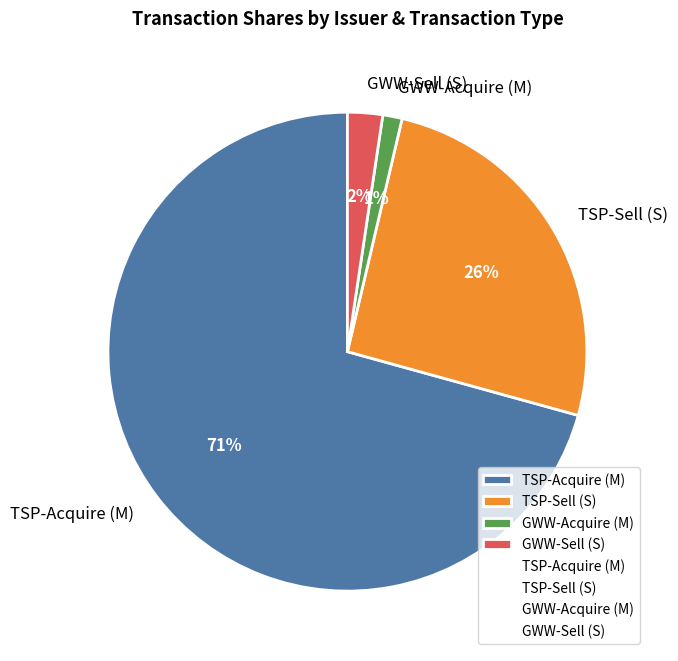

Is GWW-Sell (S) the majority of the pie?

No